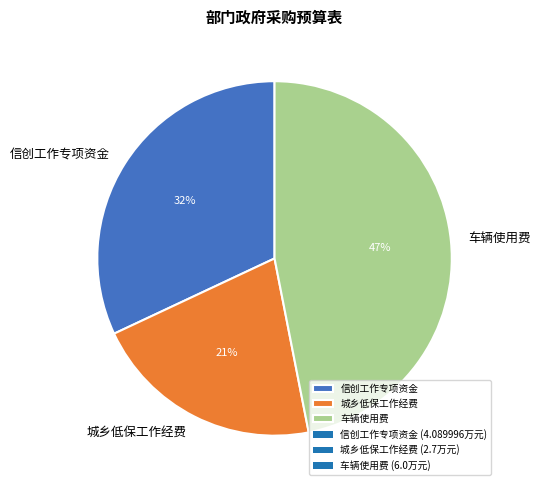

Is the sum of 信创工作专项资金 and 车辆使用费 greater than half?

Yes